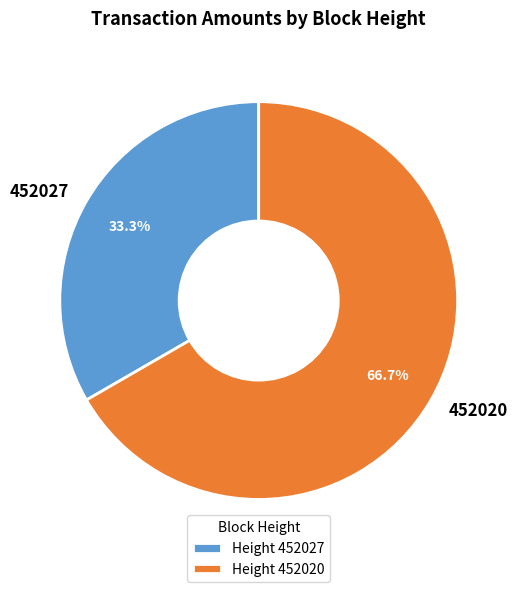

Is it true that 452020 is 67% of the pie?

True